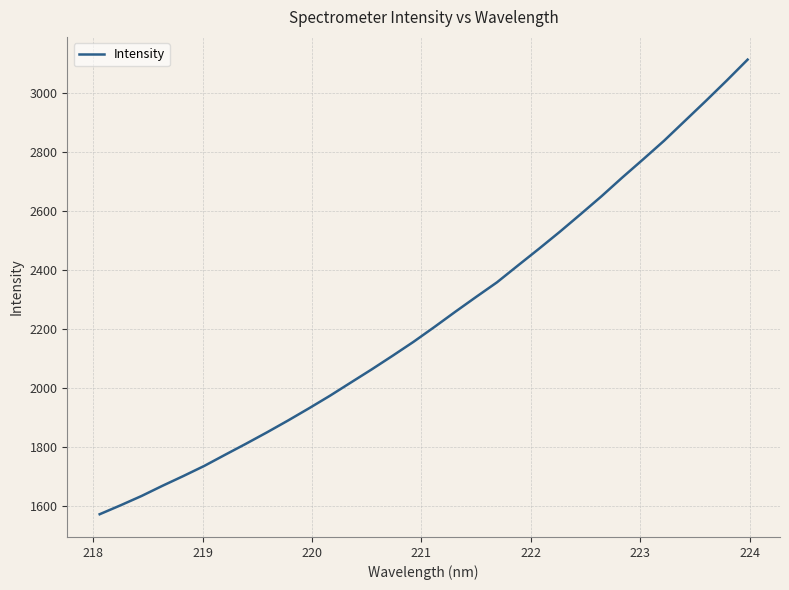

What is the difference between the maximum and minimum values?

1541.4